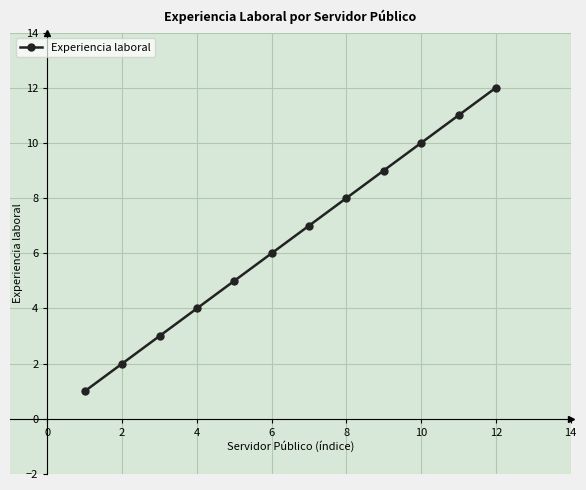

What is the maximum value shown in the chart?

12